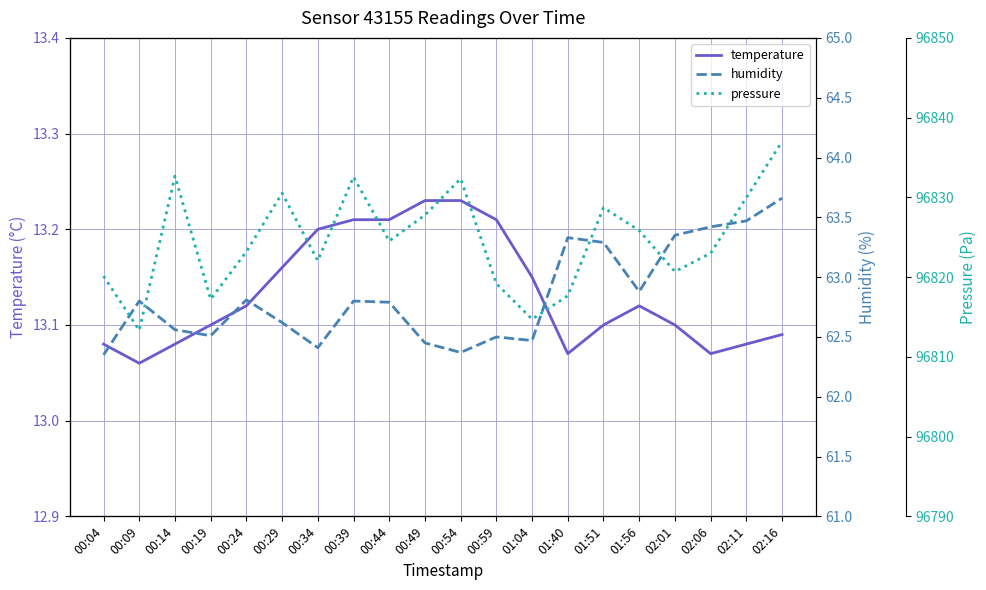

Rank the categories by pressure value from lowest to highest.

00:09, 01:04, 00:19, 01:40, 00:59, 00:04, 02:01, 00:34, 02:06, 00:24, 00:44, 01:56, 00:49, 01:51, 02:11, 00:29, 00:54, 00:39, 00:14, 02:16